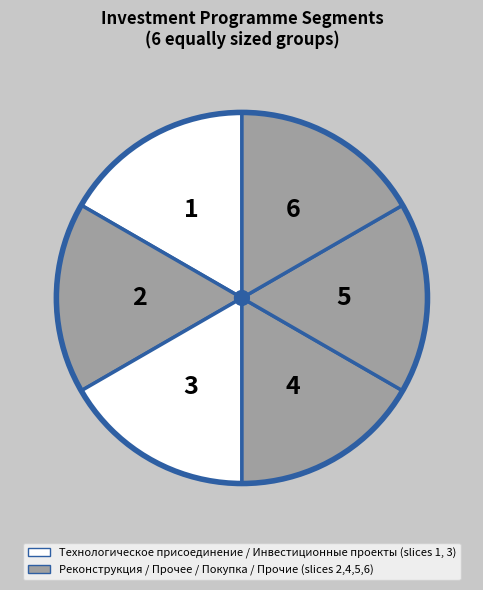

Which category has the biggest portion of the pie?

Реконструкция, модернизация